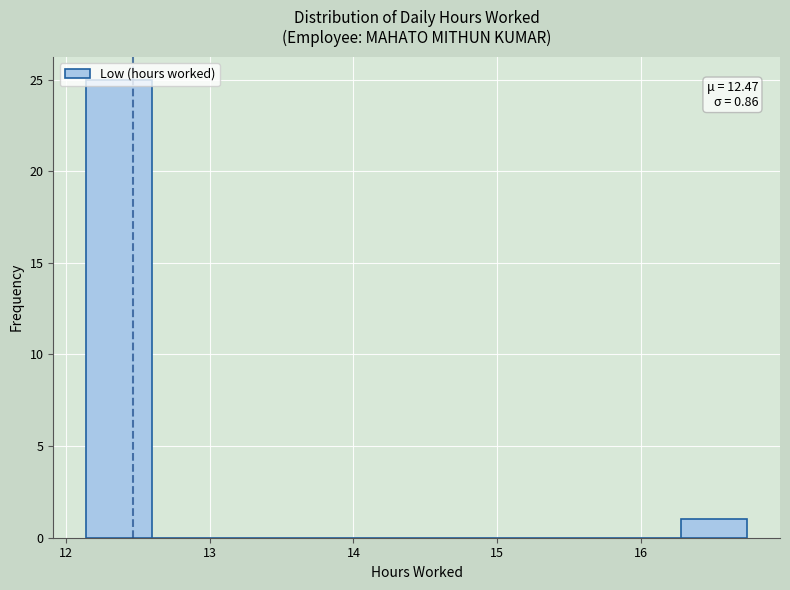

Over which range of the x-axis is the bar tallest?

12.14 to 12.60